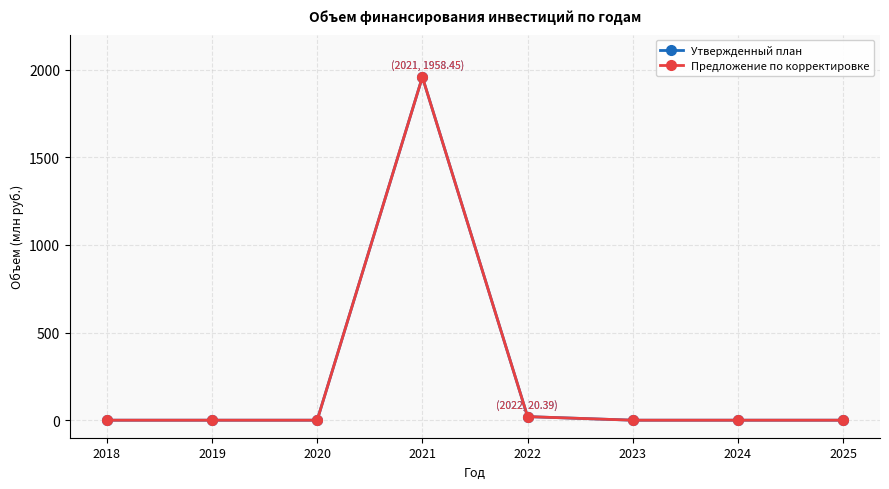

What is the difference between the second highest and second lowest values in the Утвержденный план series?

20.4